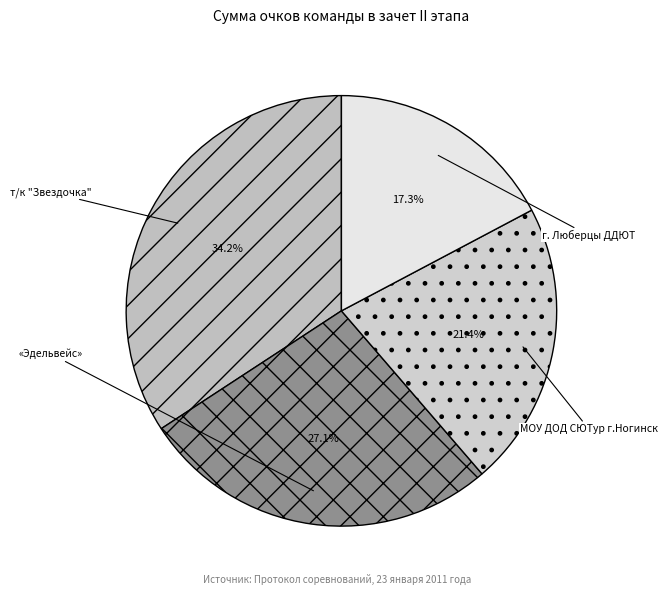

Which slice is the largest?

т/к "Звездочка"